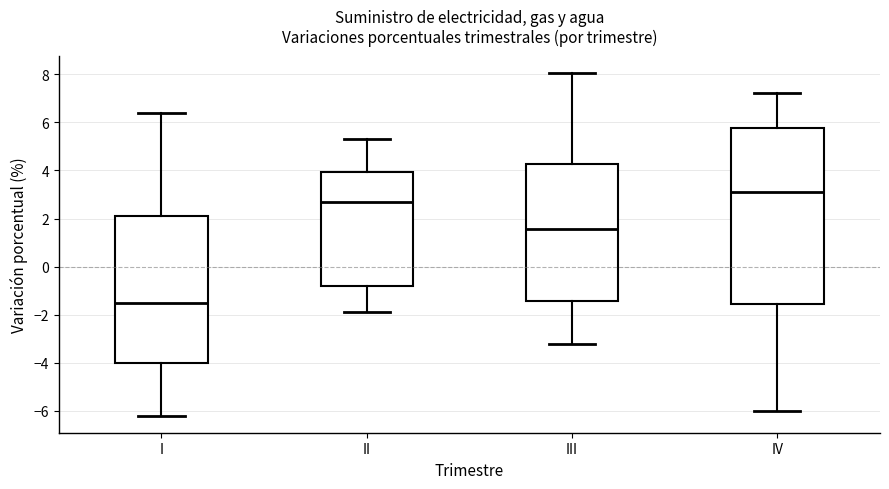

Reading left to right, transcribe this box plot: for each box, give where its median line is, the range the box spans, and where its two whiskers end, as read against the y-axis. The values are not printed on the chart, so give them approximately, as read against the axis.

I: median -1.6, box -4.0 to 2.2, whiskers -6.2 to 6.4
II: median 2.6, box -0.8 to 4.0, whiskers -2.0 to 5.4
III: median 1.6, box -1.4 to 4.2, whiskers -3.2 to 8.0
IV: median 3.0, box -1.6 to 5.8, whiskers -6.0 to 7.2